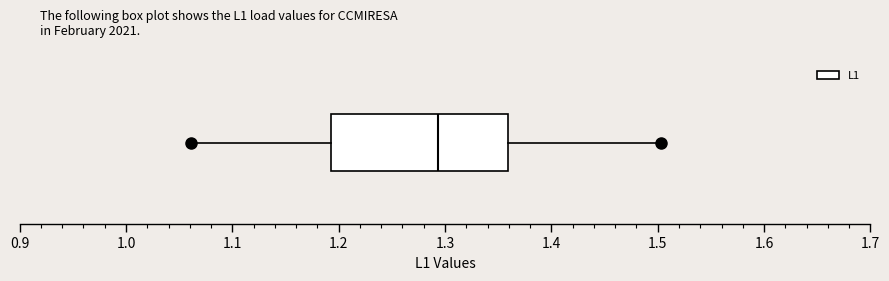

Transcribe this box plot: give where the median line is, the range the box spans, and where the two whiskers end, as read against the x-axis. The values are not printed on the chart, so give them approximately, as read against the axis.

median 1.29, box 1.19 to 1.36, whiskers 1.06 to 1.50